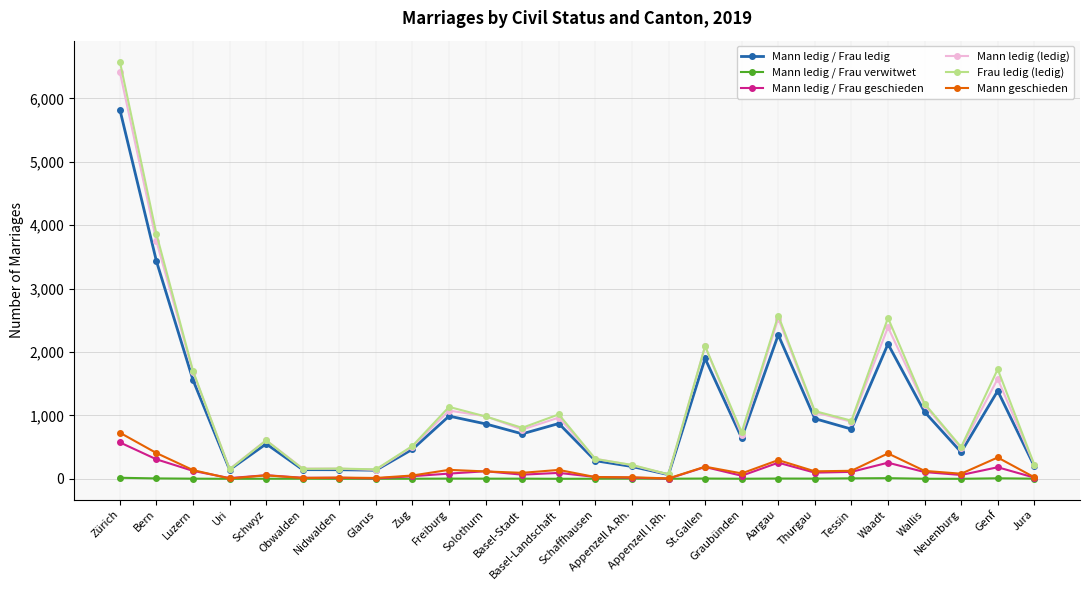

What is the value of the Mann ledig / Frau verwitwet point at the 18th from the left?

1